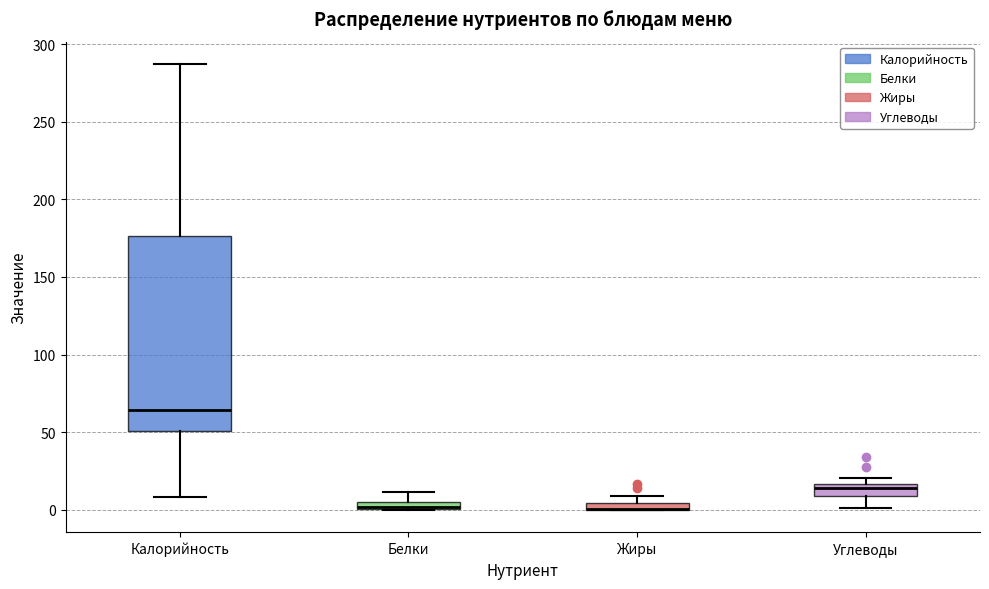

Which box is the tallest, from its lower edge to its upper edge?

Калорийность